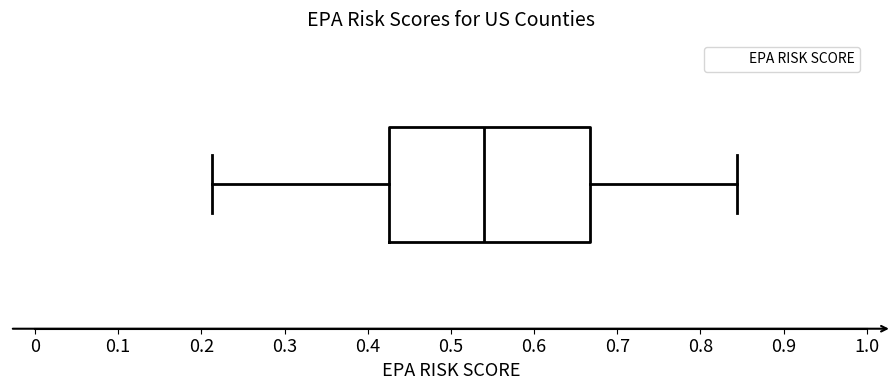

Where does the right whisker of the box end on the x-axis? The values are not printed on the chart, so give them approximately, as read against the axis.

0.84